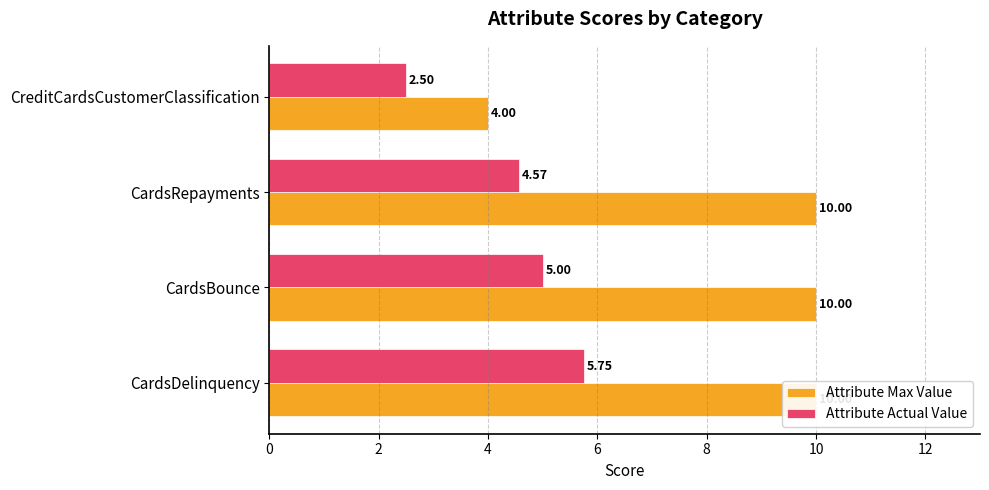

At how many categories does at least one series exceed 9?

3